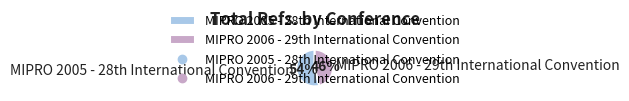

Count the number of slices in the pie.

2